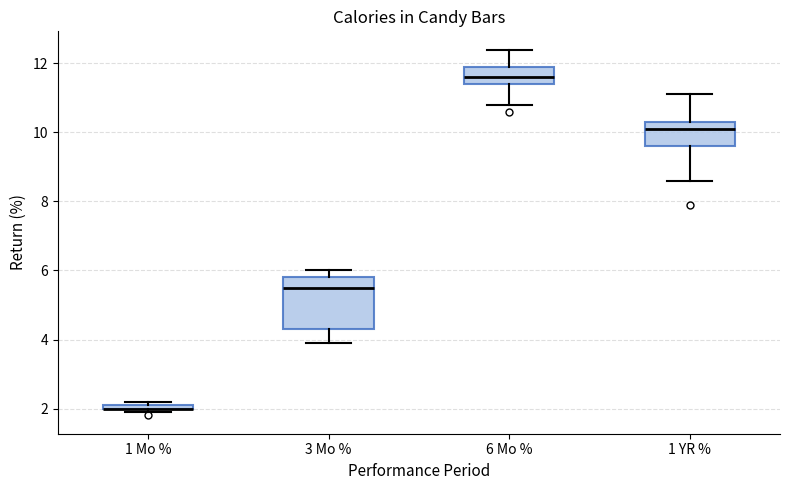

Where does the upper whisker of the box for 1 YR % end on the y-axis? The values are not printed on the chart, so give them approximately, as read against the axis.

11.2